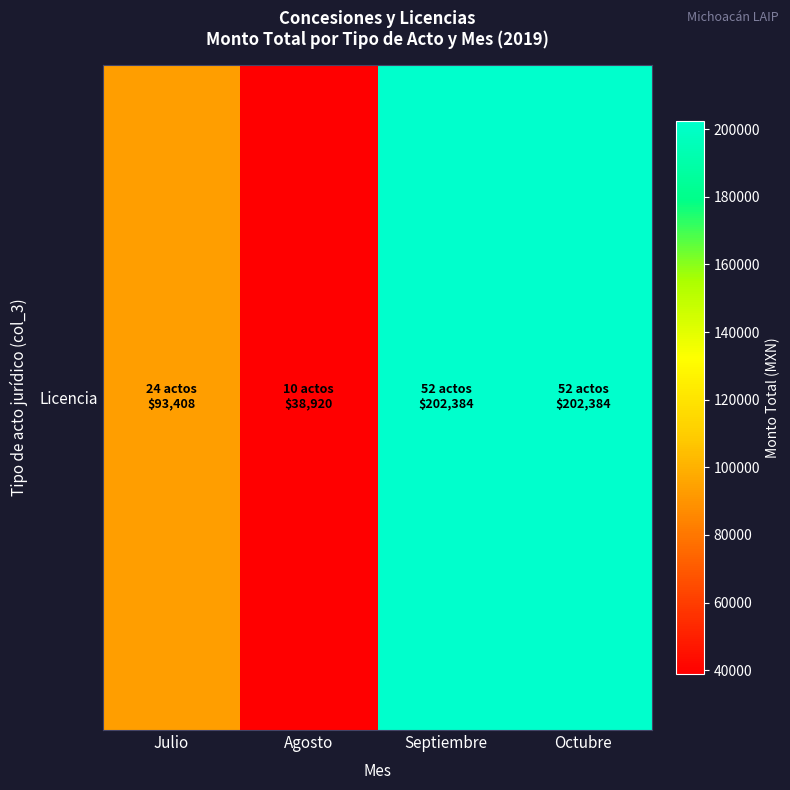

Between Octubre and Septiembre, which is larger?

Octubre